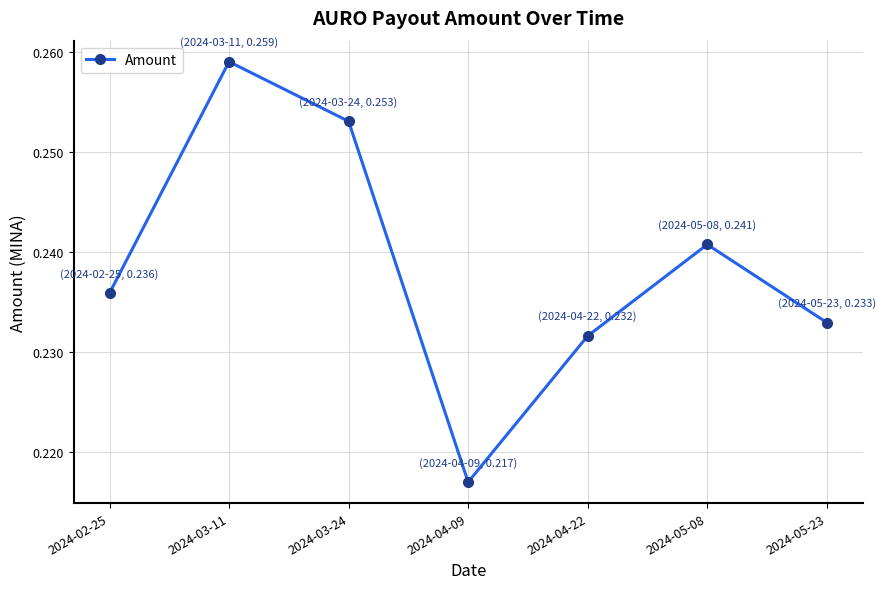

What is the label of the 7th point from the left?

2024-05-23